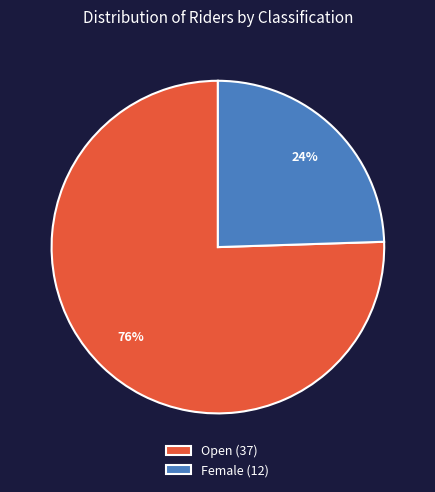

Count the number of slices in the pie.

2